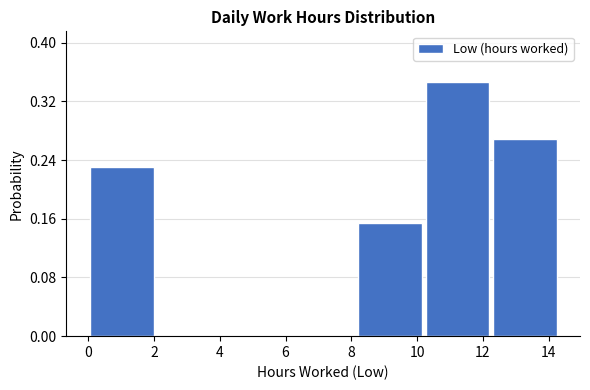

What is the height of the bar covering 12.2 to 14.2 on the x-axis? Neither the bar edges nor the heights are printed on the chart, so give them approximately, as read against the axes.

0.27